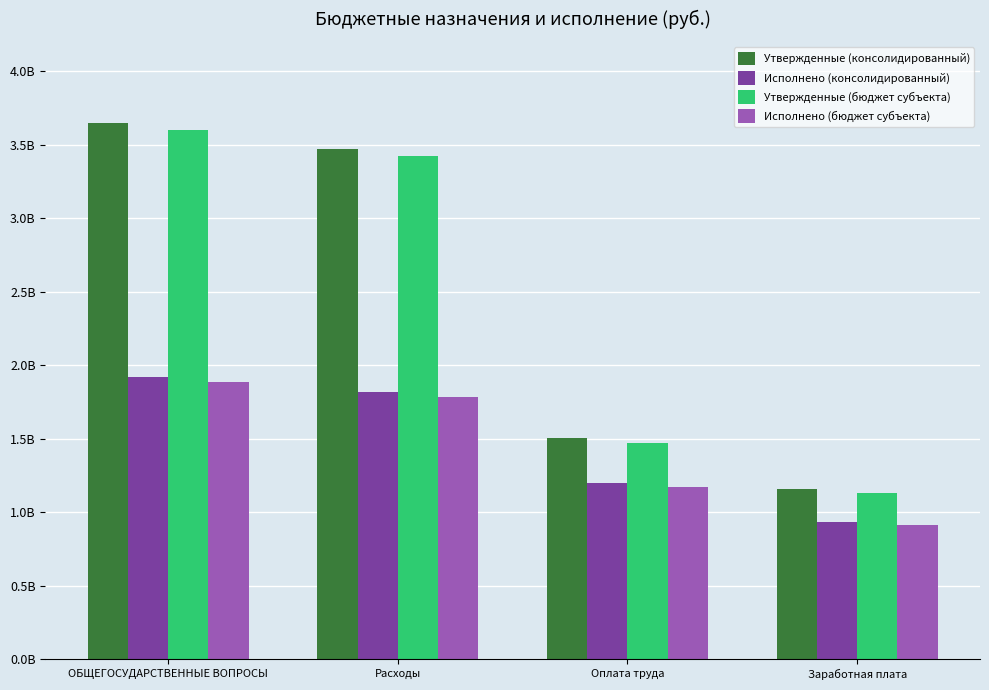

At which category is the sum across all series the highest?

ОБЩЕГОСУДАРСТВЕННЫЕ ВОПРОСЫ